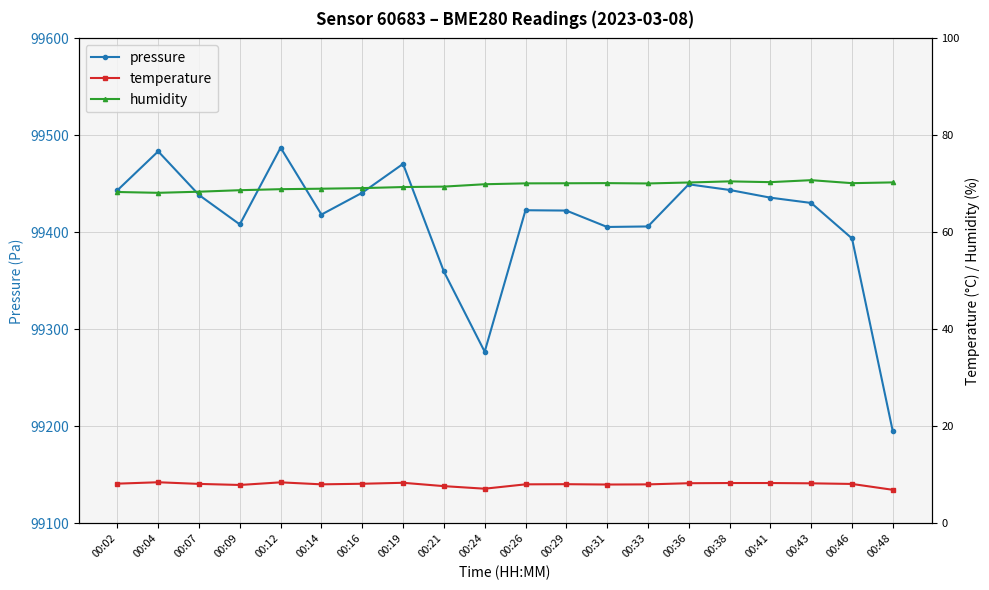

What is the sum of all humidity values?

1392.2